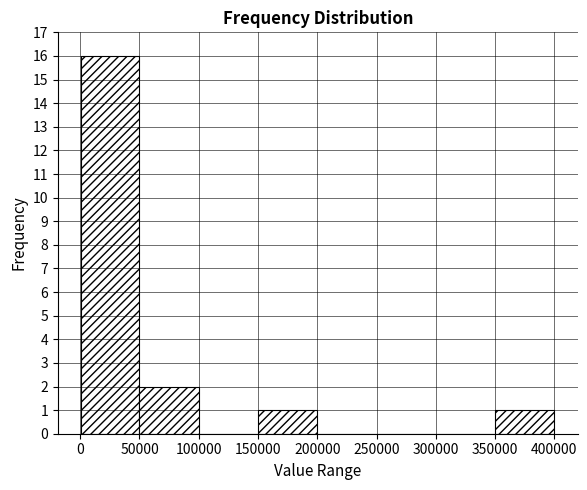

Reading left to right, list every bar in this chart as the range it spans on the x-axis followed by its height. Neither the bar edges nor the heights are printed on the chart, so give them approximately, as read against the axes.

1000 to 50000: 16
50000 to 100000: 2
100000 to 150000: 0
150000 to 200000: 1
200000 to 250000: 0
250000 to 300000: 0
300000 to 350000: 0
350000 to 400000: 1